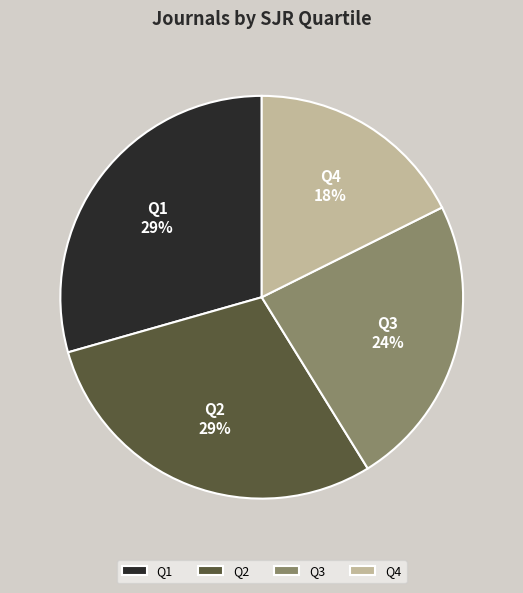

How many segments does this pie chart have?

4